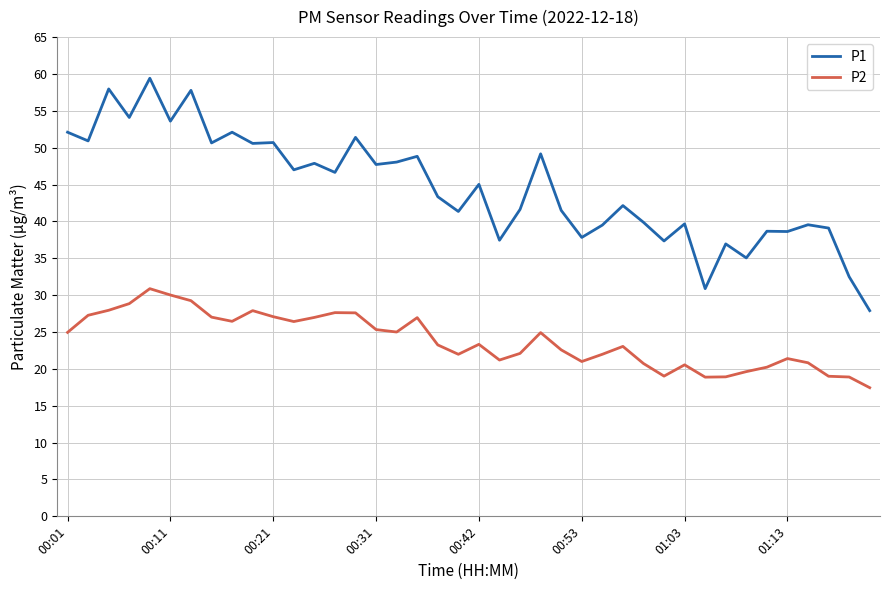

What is the maximum value for P1?

59.4